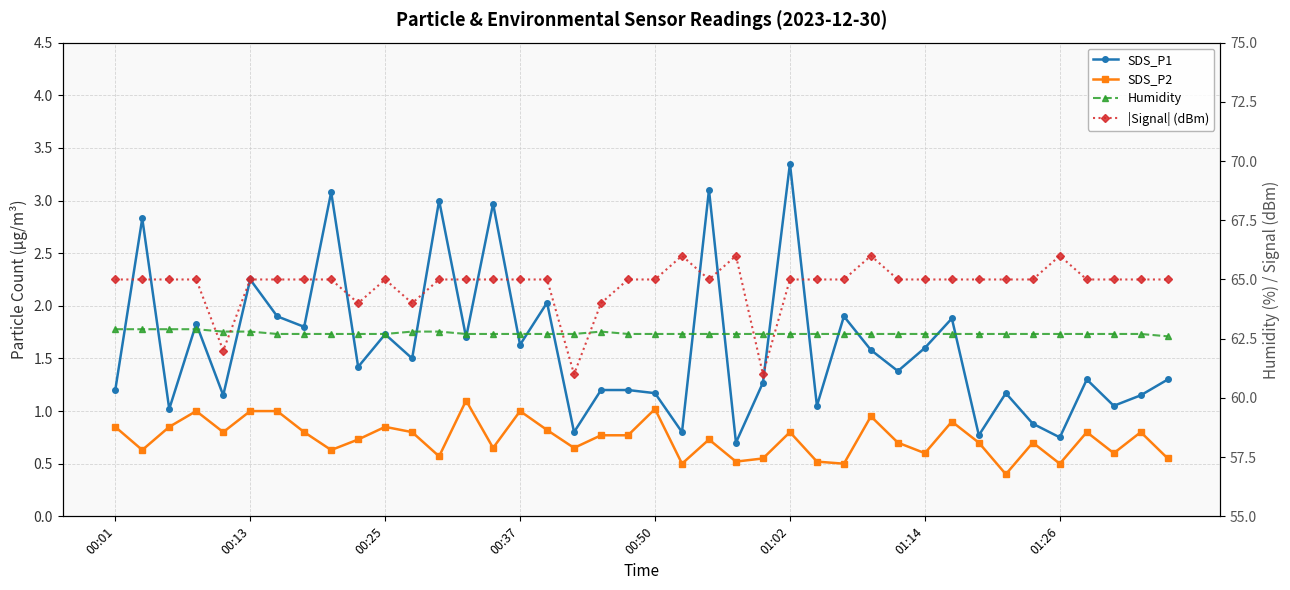

Between 00:25 and 23, which is larger?

00:25